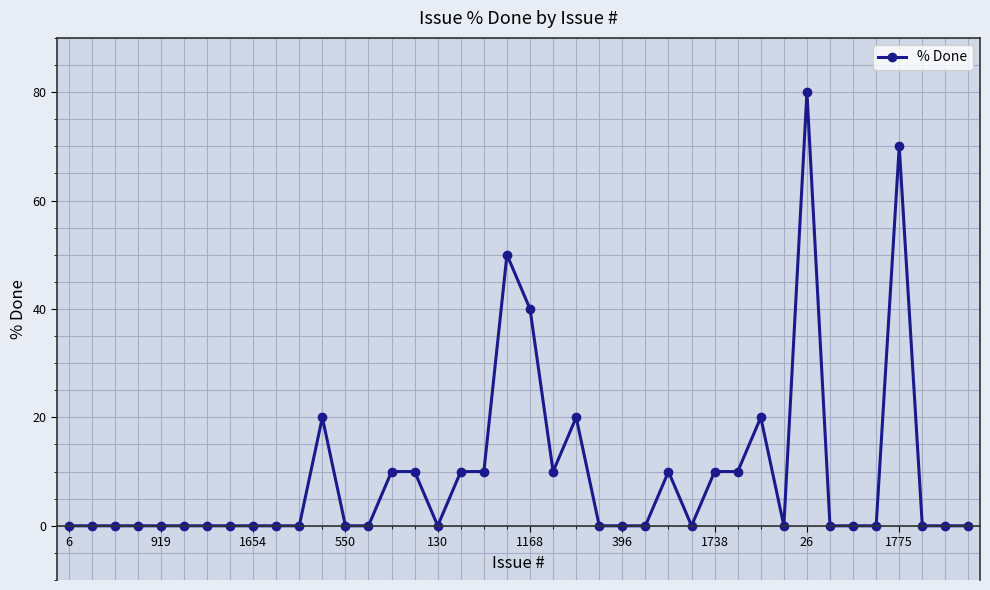

What is the maximum value shown in the chart?

80